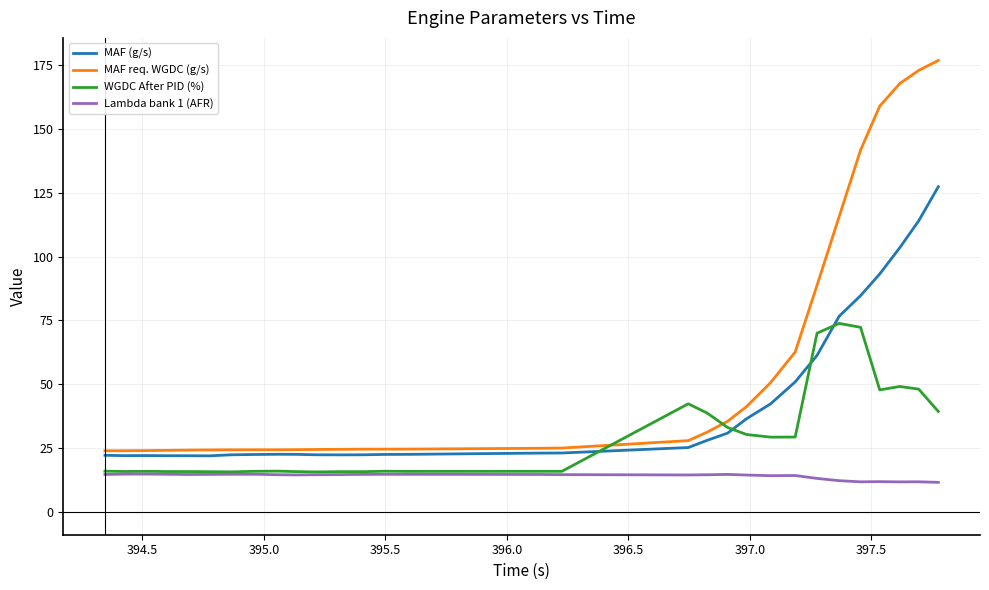

How many times do WGDC After PID (%) and MAF (g/s) cross each other?

4